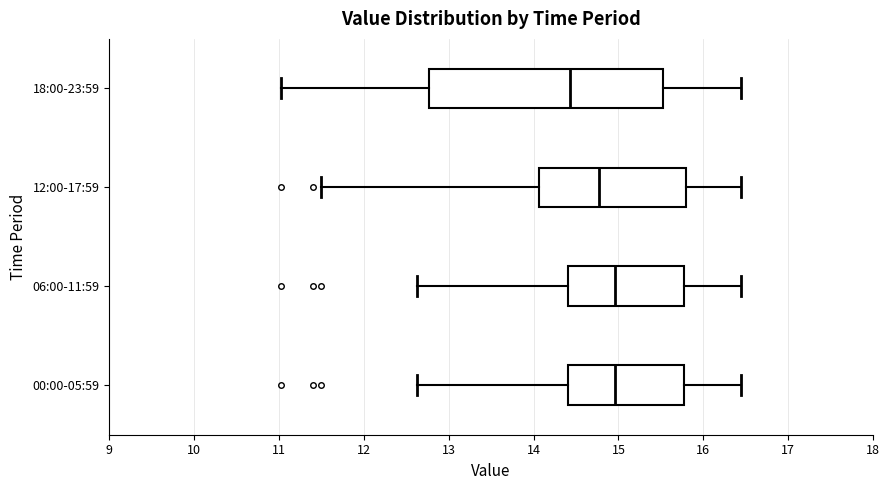

Where does the left whisker of the box for 06:00-11:59 end on the x-axis? The values are not printed on the chart, so give them approximately, as read against the axis.

12.6